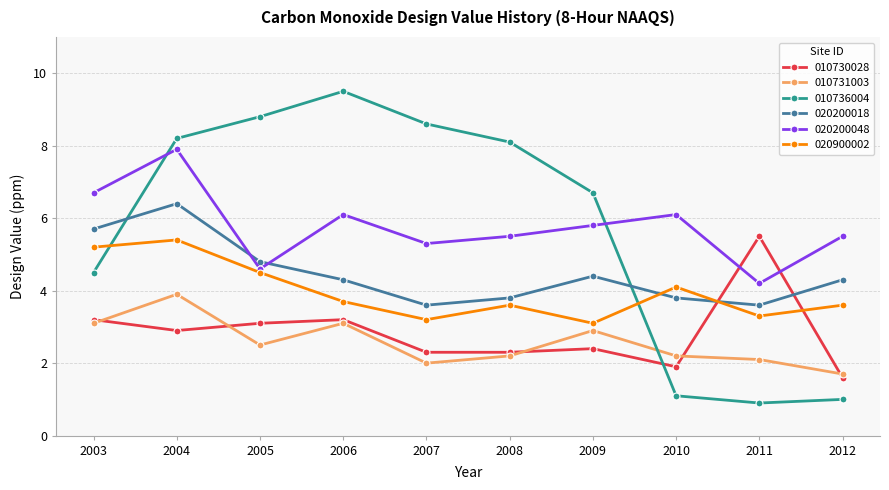

Count the number of categories in the chart.

10